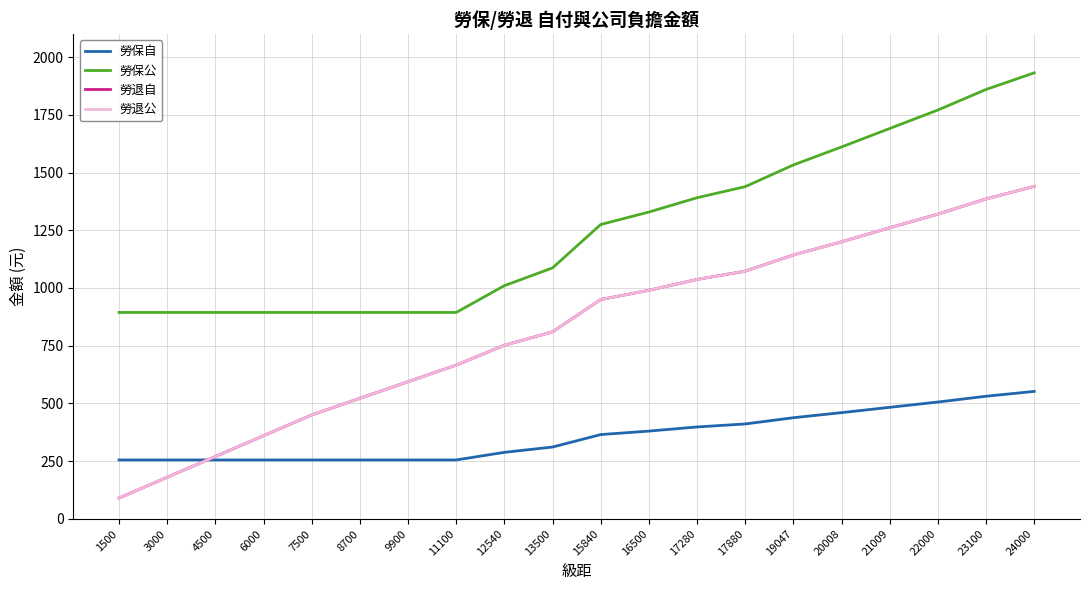

Does the chart have visible grid lines?

Yes